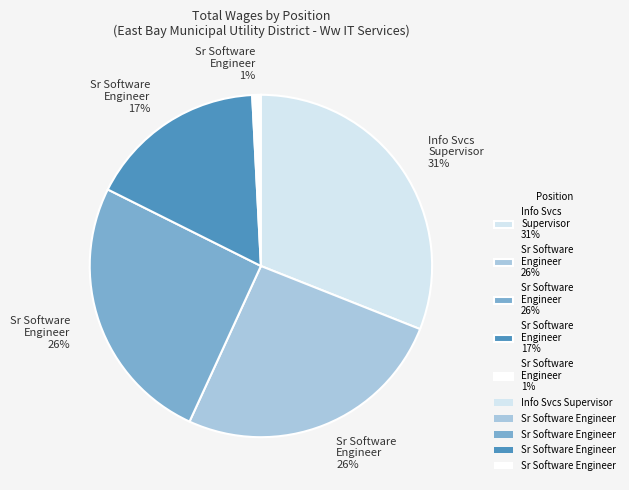

Is there a majority slice in this chart?

No